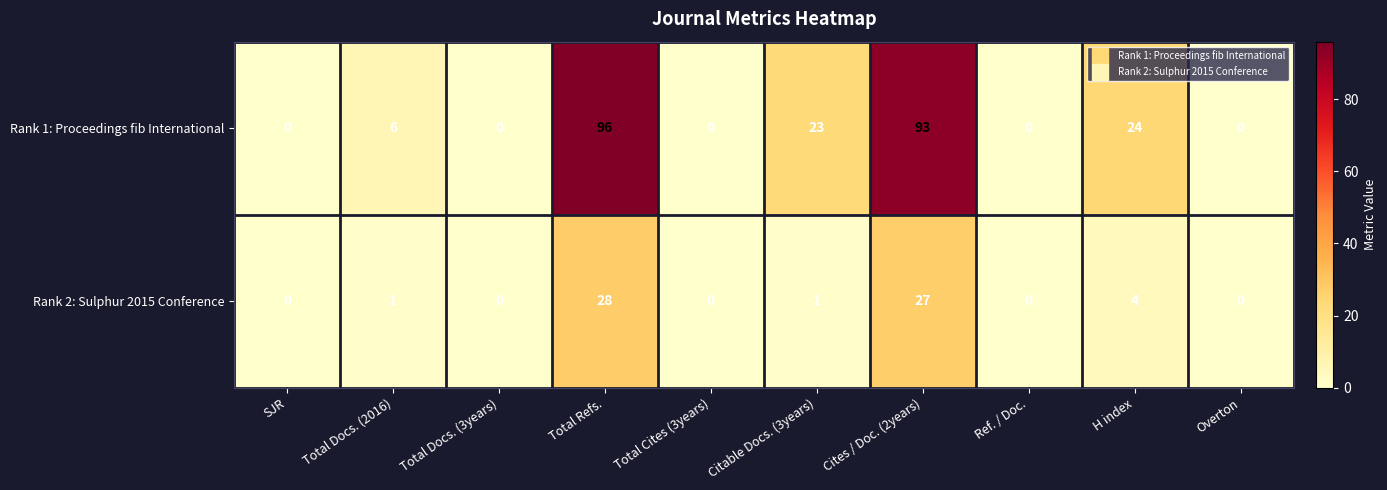

Where is Rank 1: Proceedings fib International nearest to the value 48?

H index